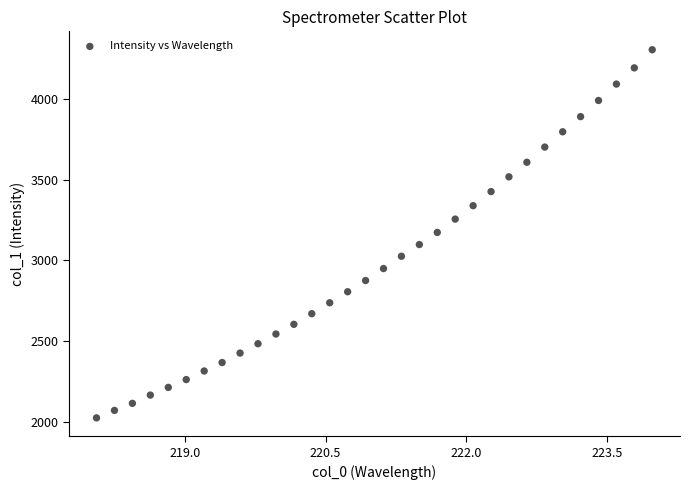

What is the range of Y values (max minus min)?

2274.0